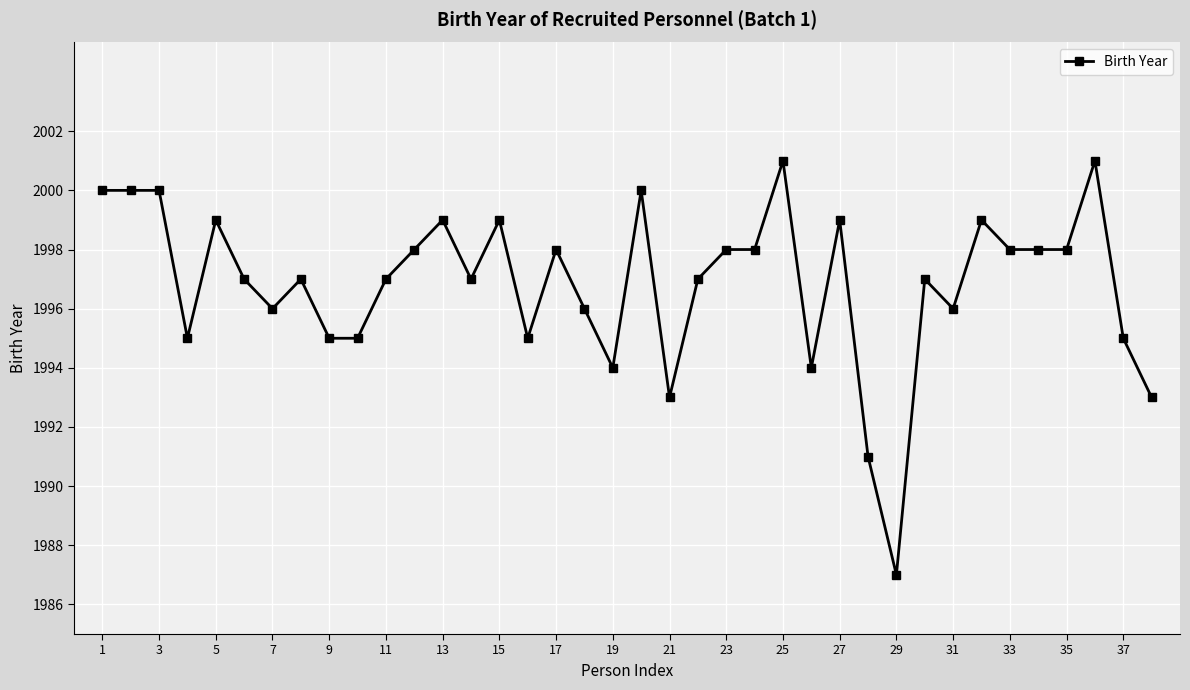

Does the chart have visible grid lines?

Yes